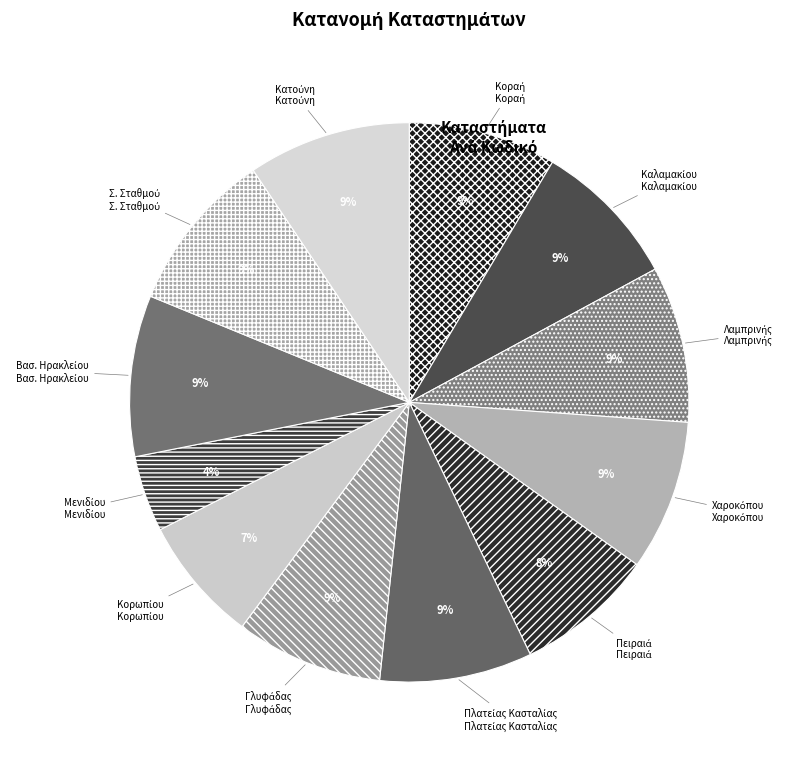

To the nearest percent, what is the difference between the largest and smallest slice percentages?

5%